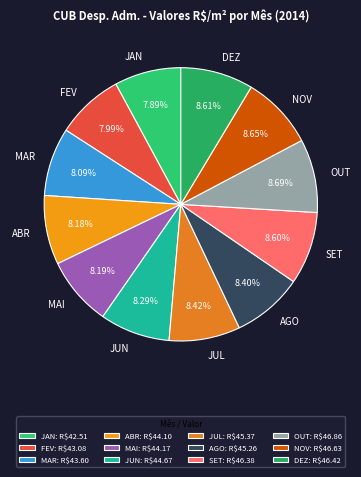

Approximately how many times larger is the value at SET compared to AGO?

1.0